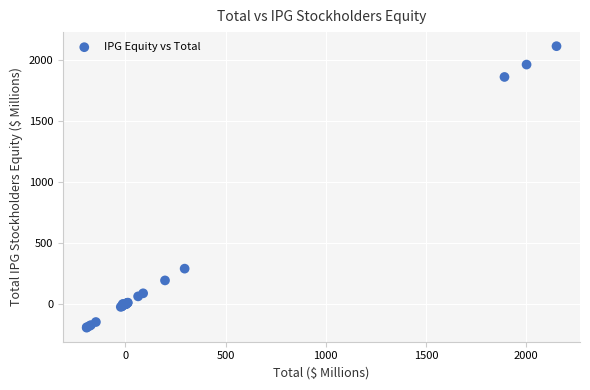

What Y value in the scatter plot is closest to 961?

290.9